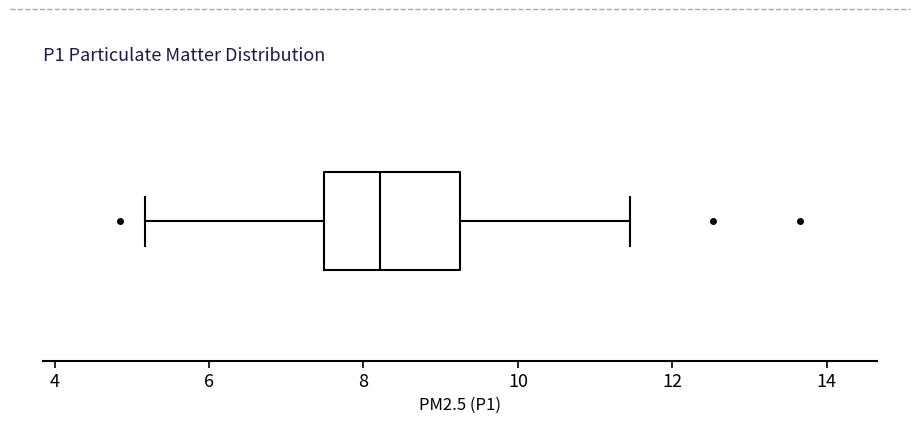

Transcribe this box plot: give where the median line is, the range the box spans, and where the two whiskers end, as read against the x-axis. The values are not printed on the chart, so give them approximately, as read against the axis.

median 8.2, box 7.4 to 9.2, whiskers 5.2 to 11.4